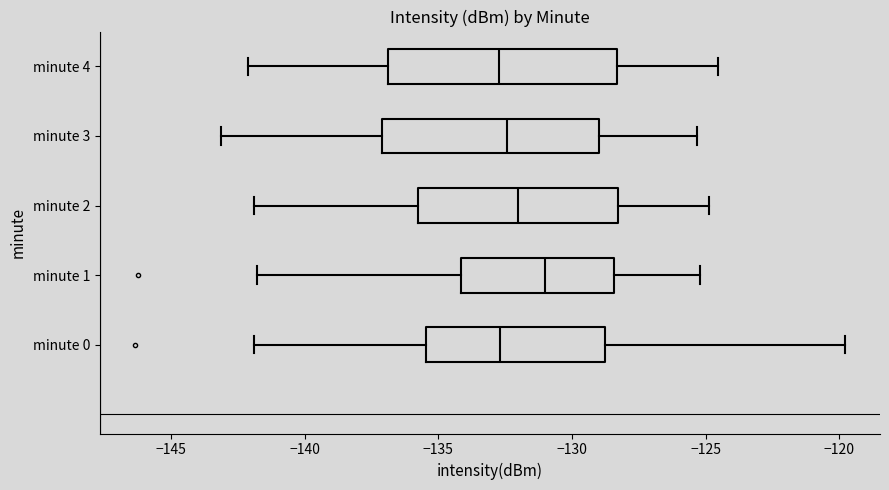

Reading bottom to top, read every box against the x-axis: the position of its median line, the range the box covers, and the ends of its whiskers. The values are not printed on the chart, so give them approximately, as read against the axis.

minute 0: median -132.5, box -135.5 to -129.0, whiskers -142.0 to -120.0
minute 1: median -131.0, box -134.0 to -128.5, whiskers -142.0 to -125.0
minute 2: median -132.0, box -136.0 to -128.5, whiskers -142.0 to -125.0
minute 3: median -132.5, box -137.0 to -129.0, whiskers -143.0 to -125.5
minute 4: median -132.5, box -137.0 to -128.5, whiskers -142.0 to -124.5